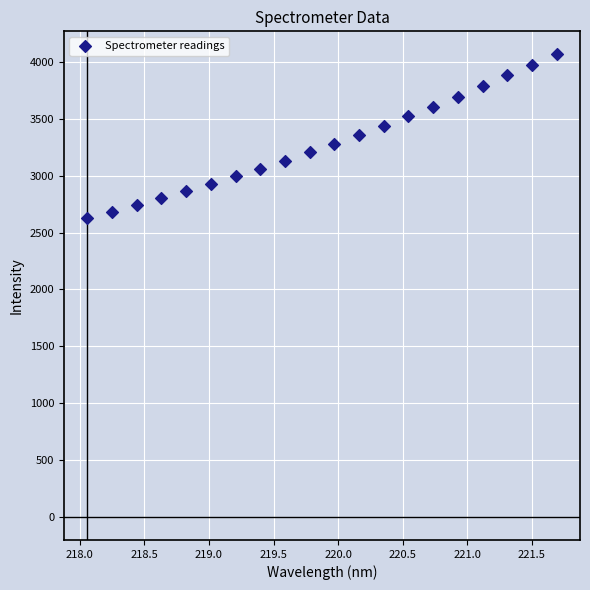

What is the range of X values (max minus min)?

3.6